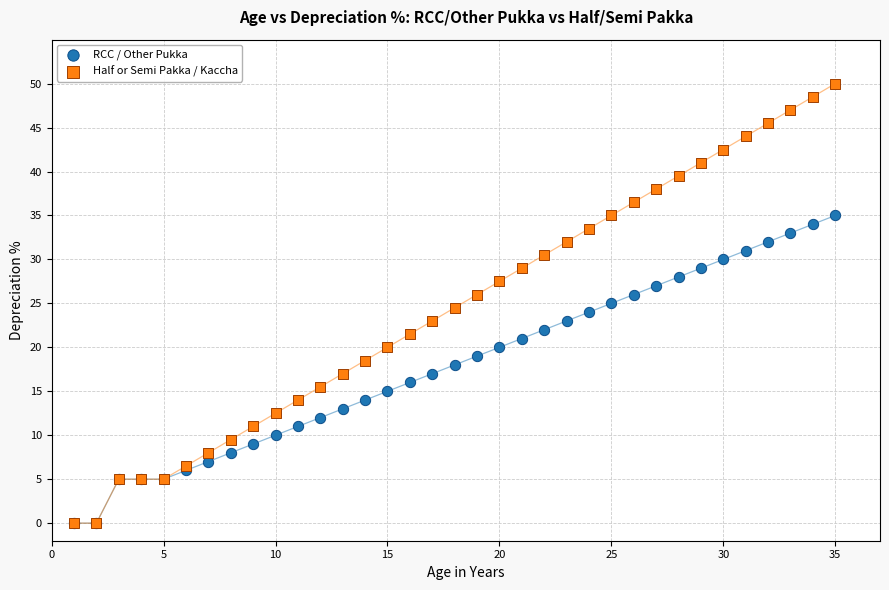

What are all the series names shown in the legend?

RCC / Other Pukka, Half or Semi Pakka / Kaccha